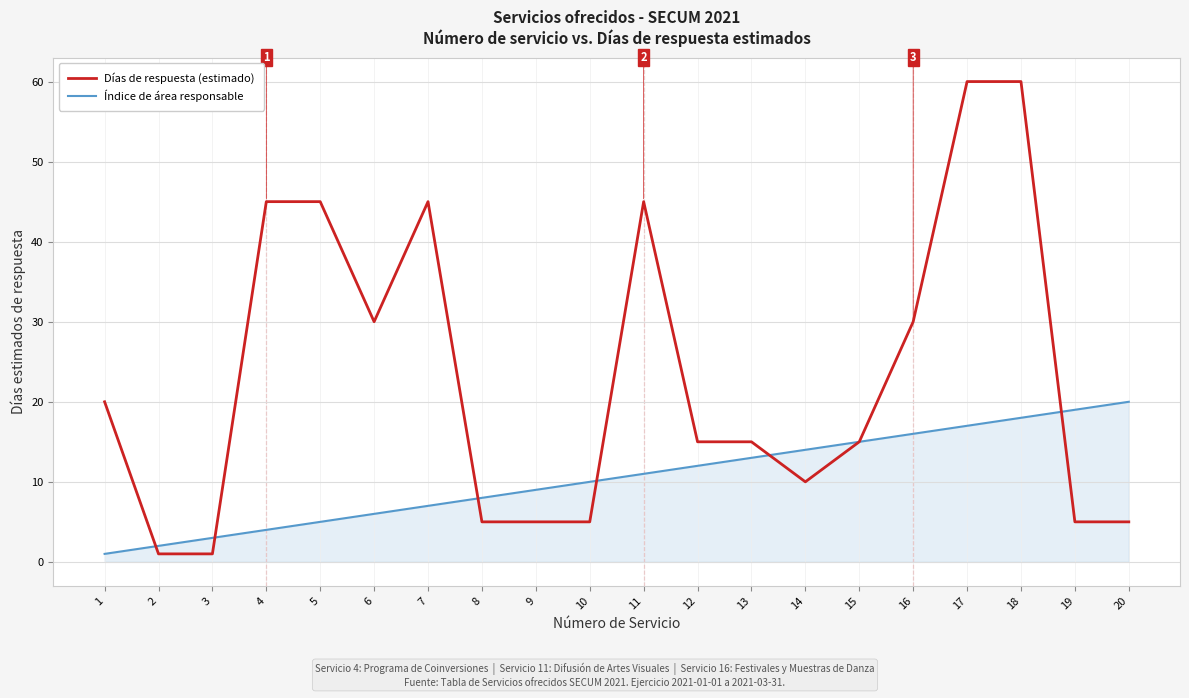

The value of Días de respuesta (estimado) at 3 is 1. True or false?

True